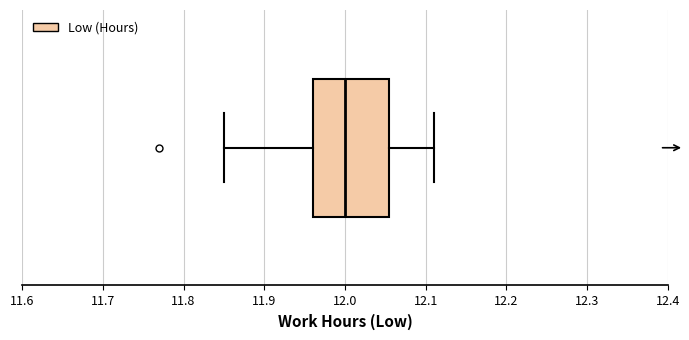

Read this box plot against the x-axis: the position of the median line, the range covered by the box, and the ends of both whiskers. The values are not printed on the chart, so give them approximately, as read against the axis.

median 12.00, box 11.96 to 12.06, whiskers 11.85 to 12.11